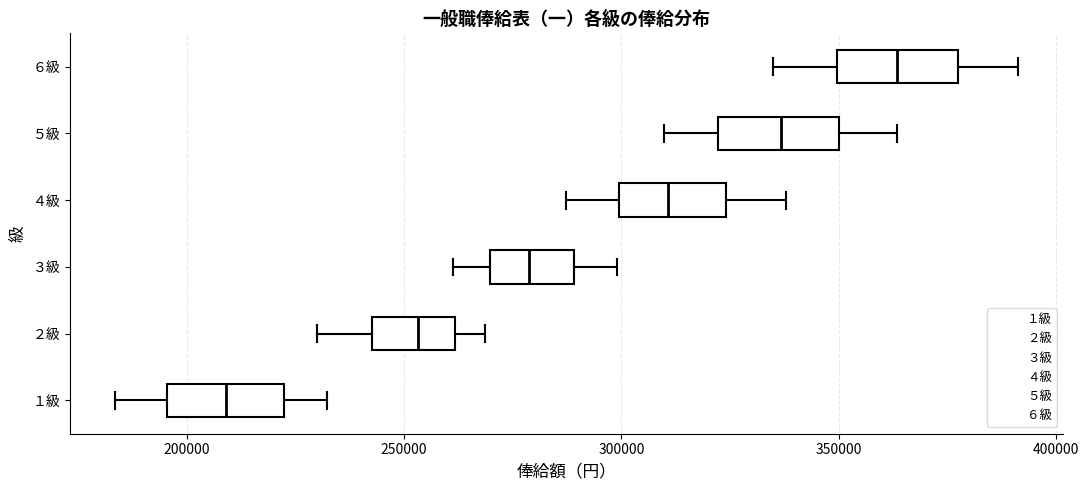

Where is the left edge of the box for ２級 on the x-axis? The values are not printed on the chart, so give them approximately, as read against the axis.

245000